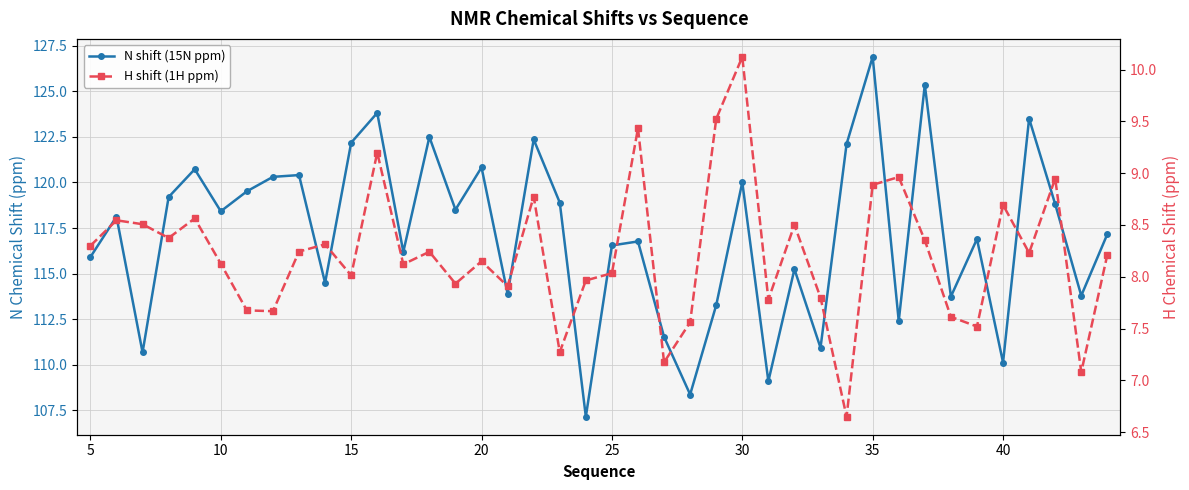

The value of N shift (15N ppm) at 27 is 183.1. True or false?

False